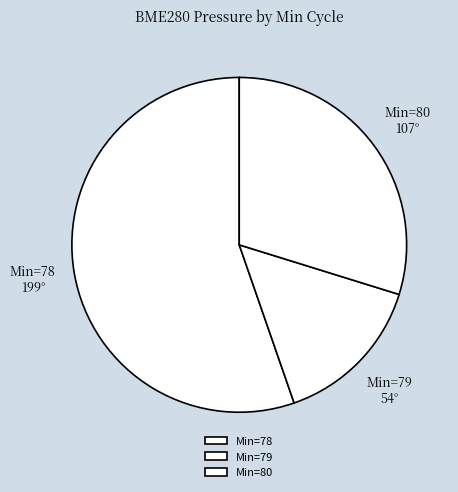

Count the number of slices in the pie.

3